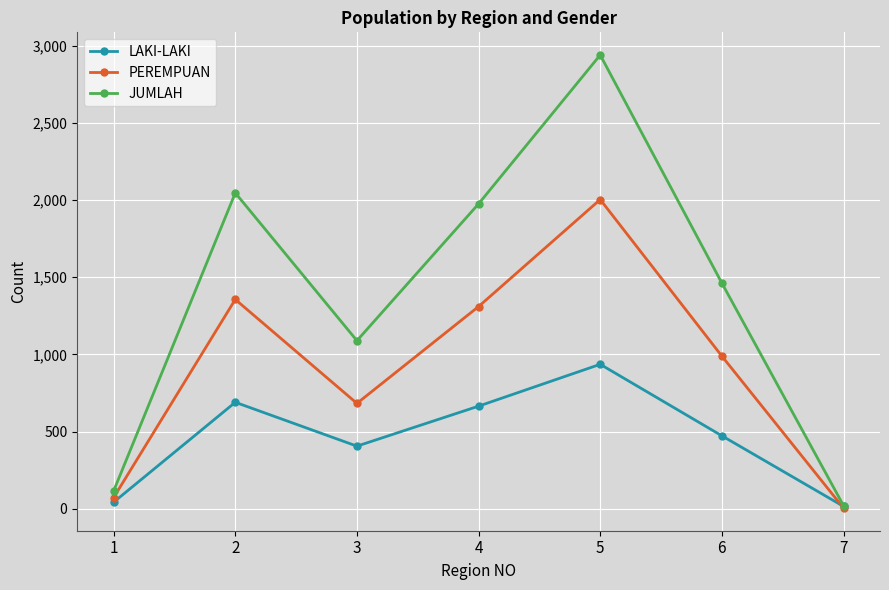

Which series has the largest total across all categories?

JUMLAH